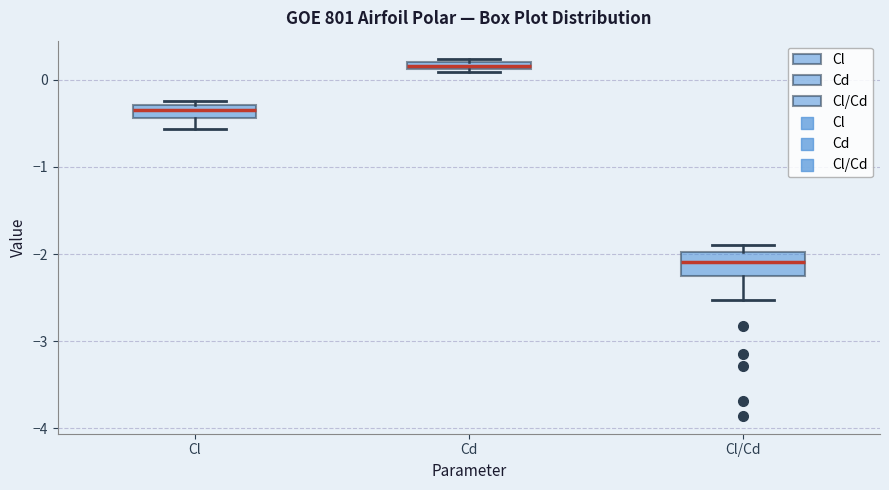

Comparing the boxes themselves (not the whiskers), which one is the tallest?

Cl/Cd